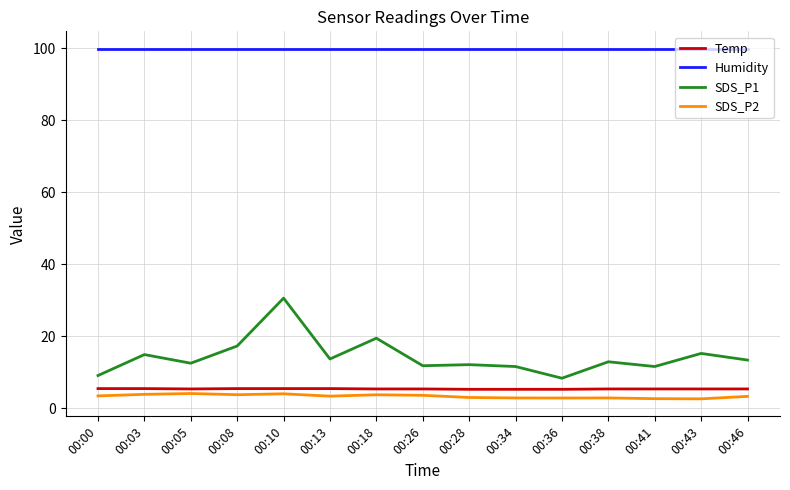

What is the difference between the highest and lowest values at 00:18?

96.1